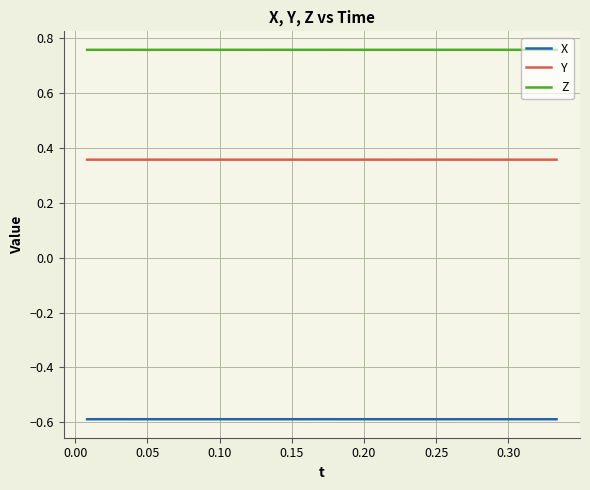

What is the minimum value shown in the chart?

-0.6